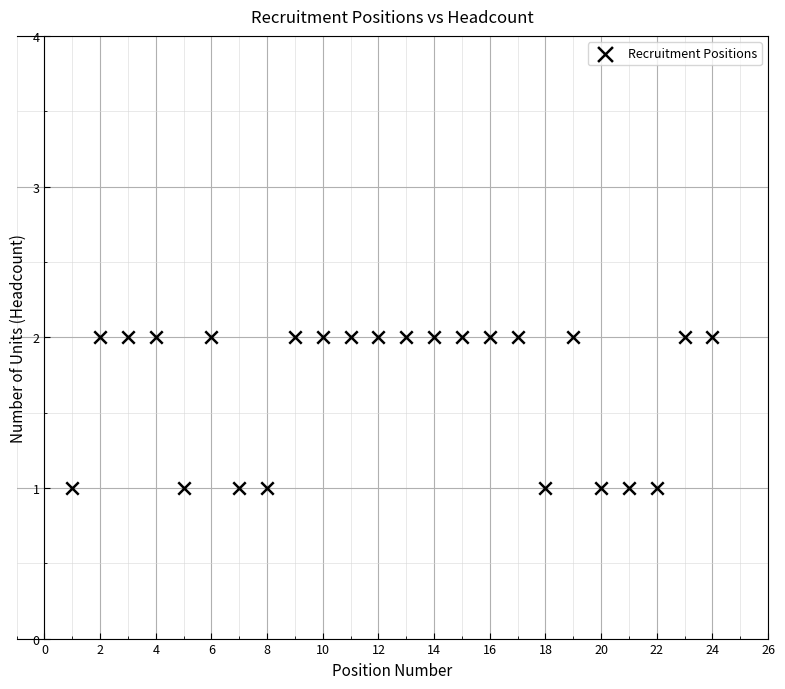

What is the range of X values (max minus min)?

23